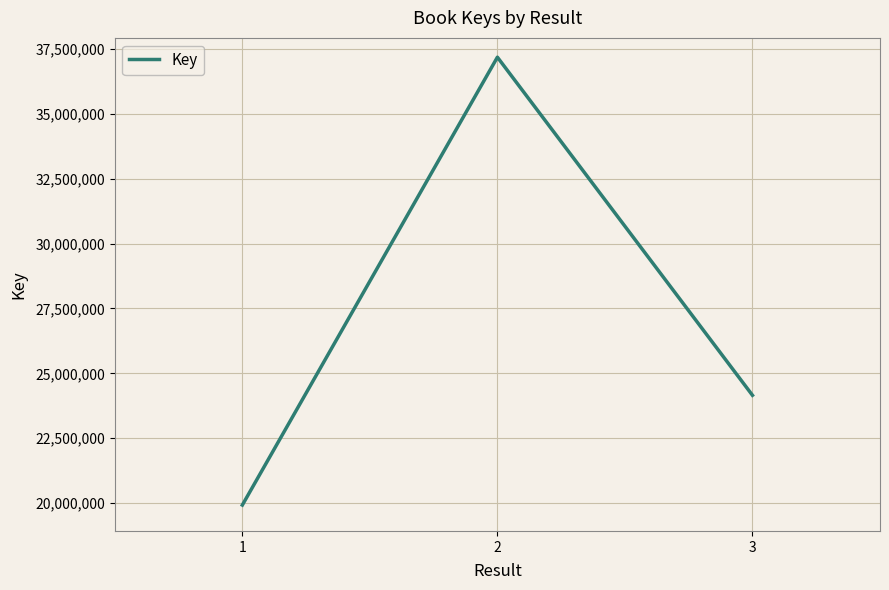

The value at 2 is 58125543. True or false?

False